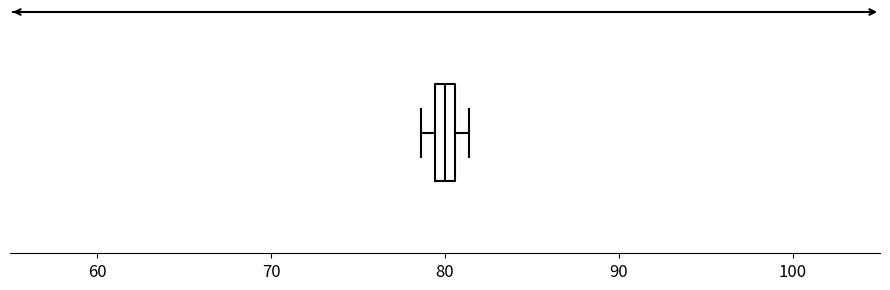

Where does the median line of the box sit on the x-axis? The values are not printed on the chart, so give them approximately, as read against the axis.

80